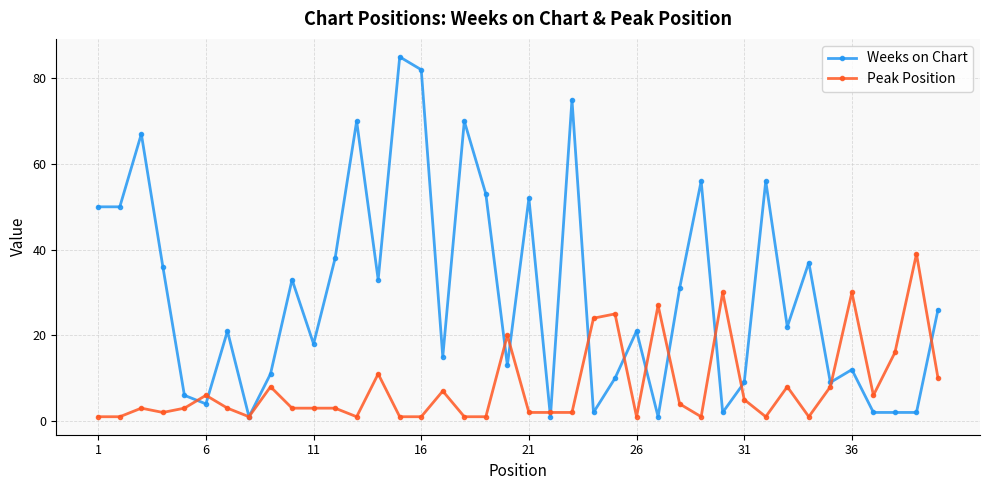

What is the greatest value displayed?

85